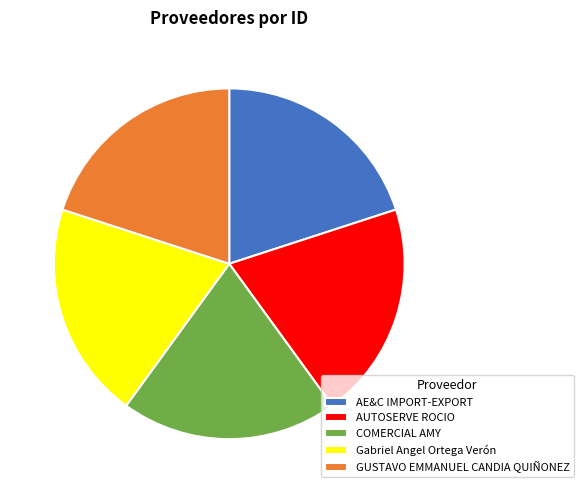

Approximately how many times larger is the value at AE&C IMPORT-EXPORT compared to AUTOSERVE ROCIO?

1.0